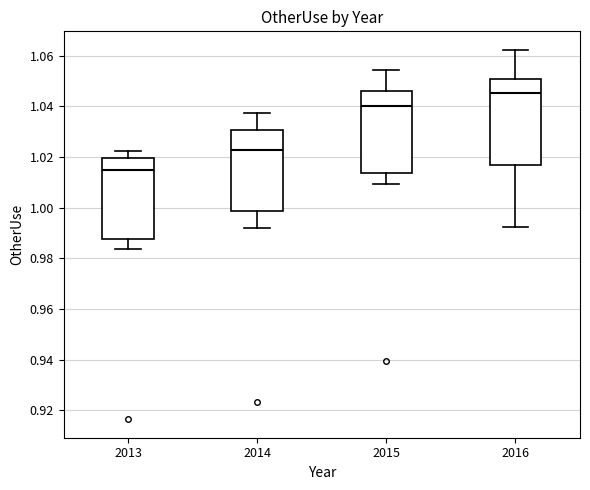

Reading left to right, transcribe this box plot: for each box, give where its median line is, the range the box spans, and where its two whiskers end, as read against the y-axis. The values are not printed on the chart, so give them approximately, as read against the axis.

2013: median 1.014, box 0.988 to 1.020, whiskers 0.984 to 1.022
2014: median 1.022, box 0.998 to 1.030, whiskers 0.992 to 1.038
2015: median 1.040, box 1.014 to 1.046, whiskers 1.010 to 1.054
2016: median 1.046, box 1.016 to 1.050, whiskers 0.992 to 1.062